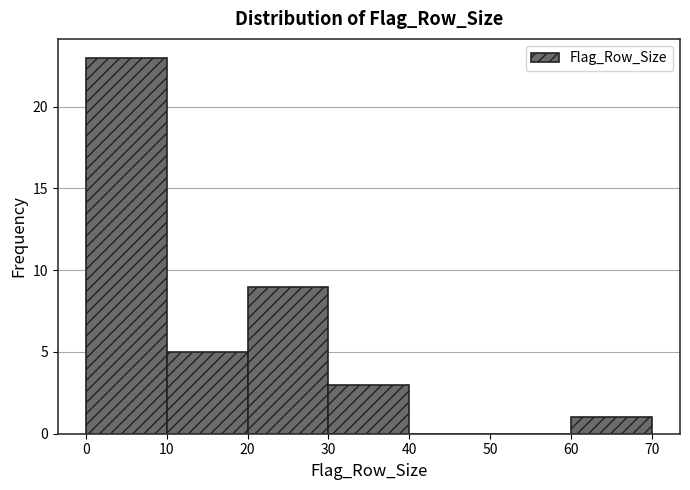

What is the height of the bar covering 0 to 10 on the x-axis? The values are not printed on the chart, so give them approximately, as read against the axis.

23